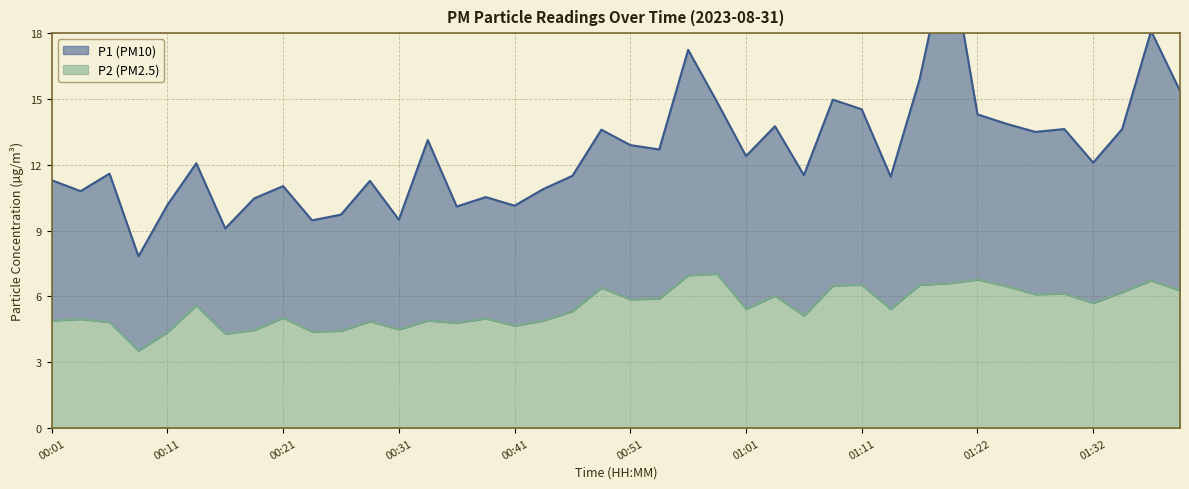

List the labels in order of value, smallest first.

00:09, 00:16, 00:11, 00:24, 00:26, 00:19, 00:31, 00:41, 00:36, 00:06, 00:29, 00:01, 00:34, 00:44, 00:04, 00:39, 00:21, 01:06, 00:46, 01:01, 01:14, 00:14, 01:32, 00:51, 00:53, 01:04, 01:27, 01:29, 01:34, 01:39, 00:48, 01:24, 01:09, 01:11, 01:16, 01:19, 01:37, 01:22, 00:56, 00:58